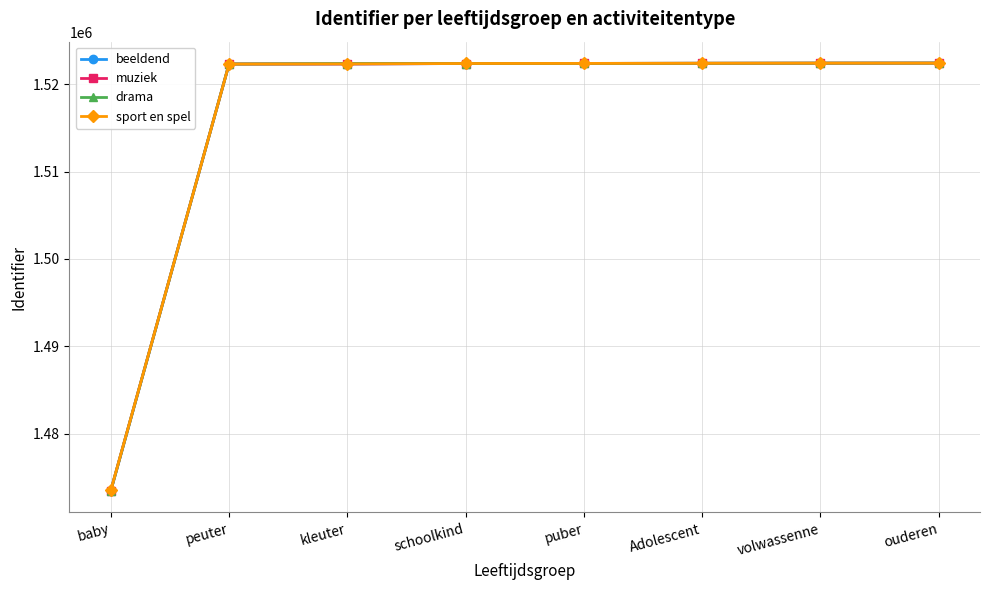

The value of sport en spel at schoolkind is 1522381. True or false?

True